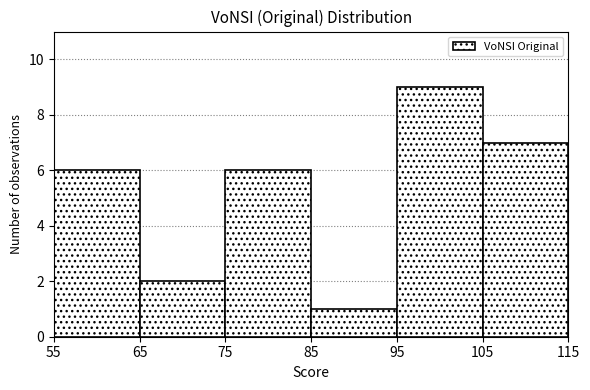

What is the height of the bar covering 95 to 105 on the x-axis? The values are not printed on the chart, so give them approximately, as read against the axis.

9